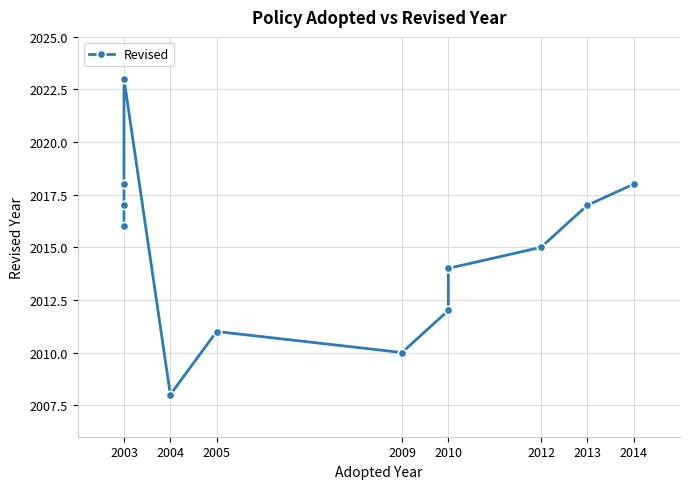

Approximately how many times larger is the value at 2003 compared to 2005?

1.0